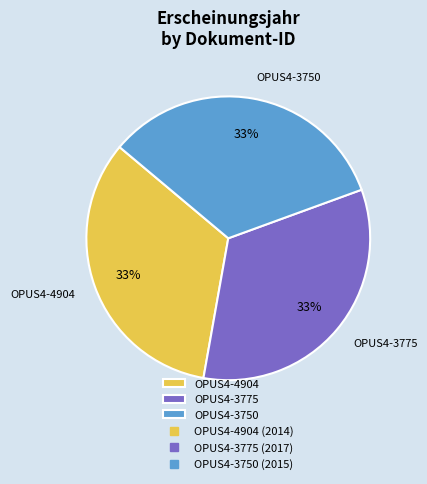

What percentage is the OPUS4-3775 slice, to the nearest percent?

33%